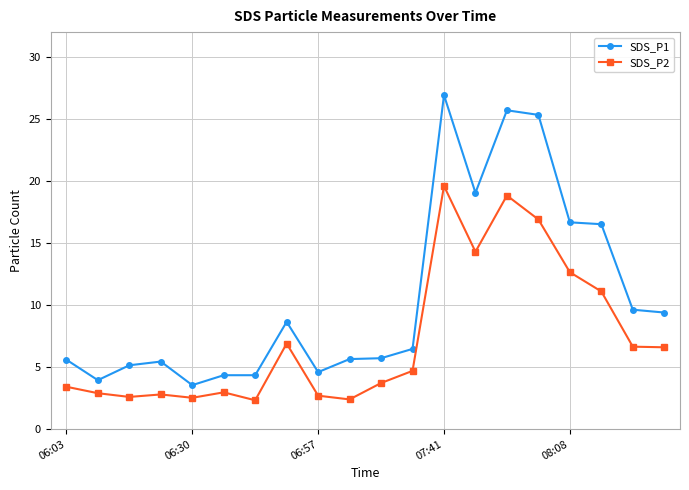

What is the difference between the maximum and minimum values in the SDS_P1 series?

23.4